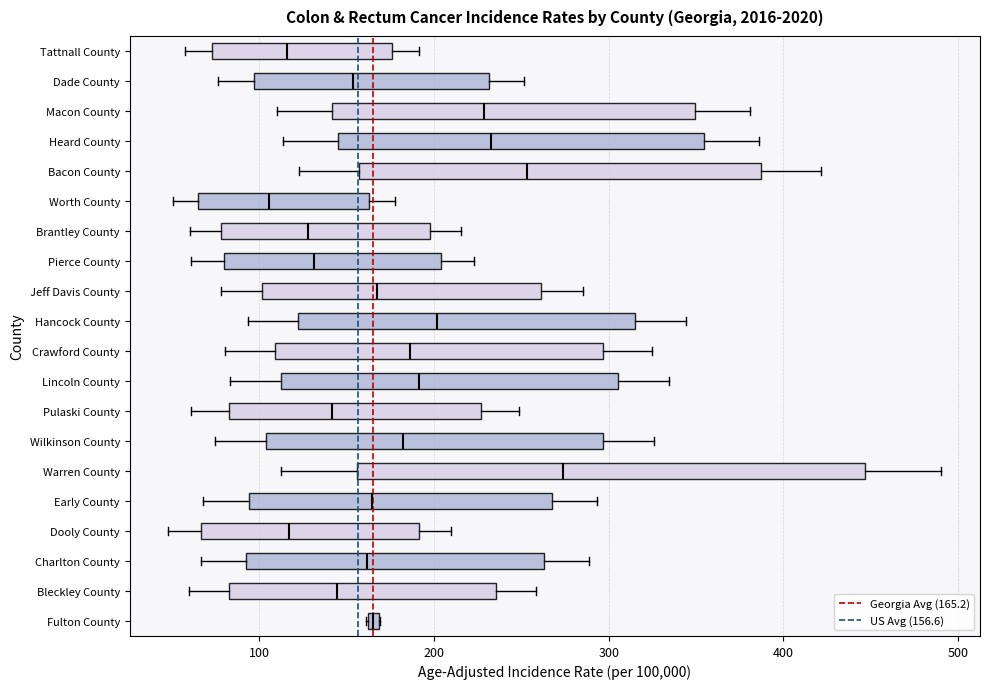

Where is the right edge of the box for Bacon County on the x-axis? The values are not printed on the chart, so give them approximately, as read against the axis.

390